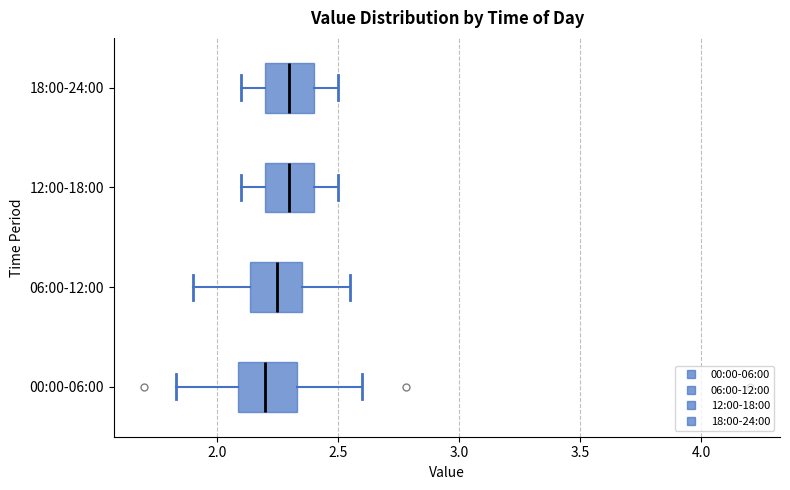

Reading bottom to top, read every box against the x-axis: the position of its median line, the range the box covers, and the ends of its whiskers. The values are not printed on the chart, so give them approximately, as read against the axis.

00:00-06:00: median 2.20, box 2.10 to 2.35, whiskers 1.85 to 2.60
06:00-12:00: median 2.25, box 2.15 to 2.35, whiskers 1.90 to 2.55
12:00-18:00: median 2.30, box 2.20 to 2.40, whiskers 2.10 to 2.50
18:00-24:00: median 2.30, box 2.20 to 2.40, whiskers 2.10 to 2.50